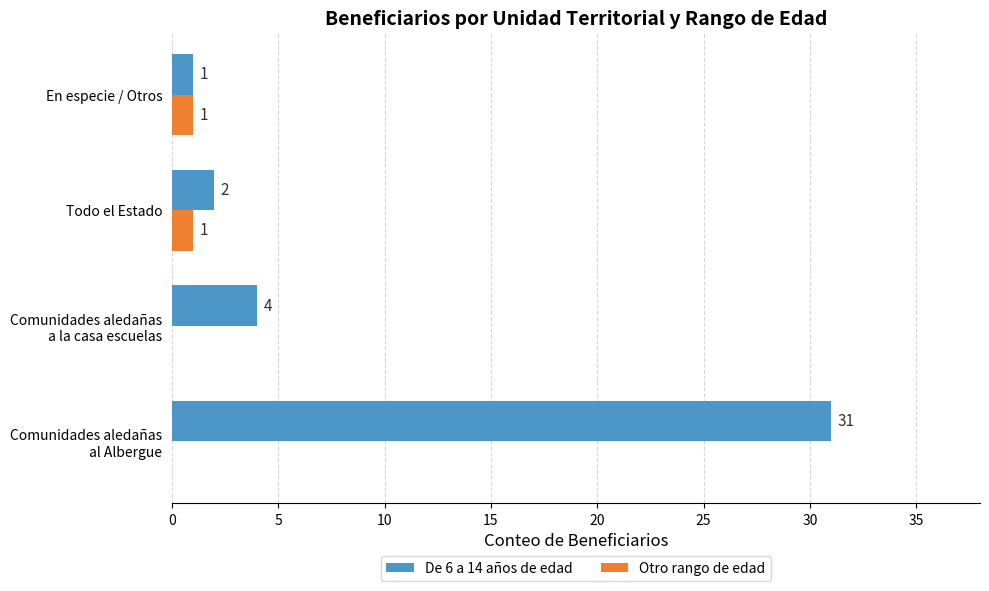

Which series has the largest total across all categories?

De 6 a 14 años de edad